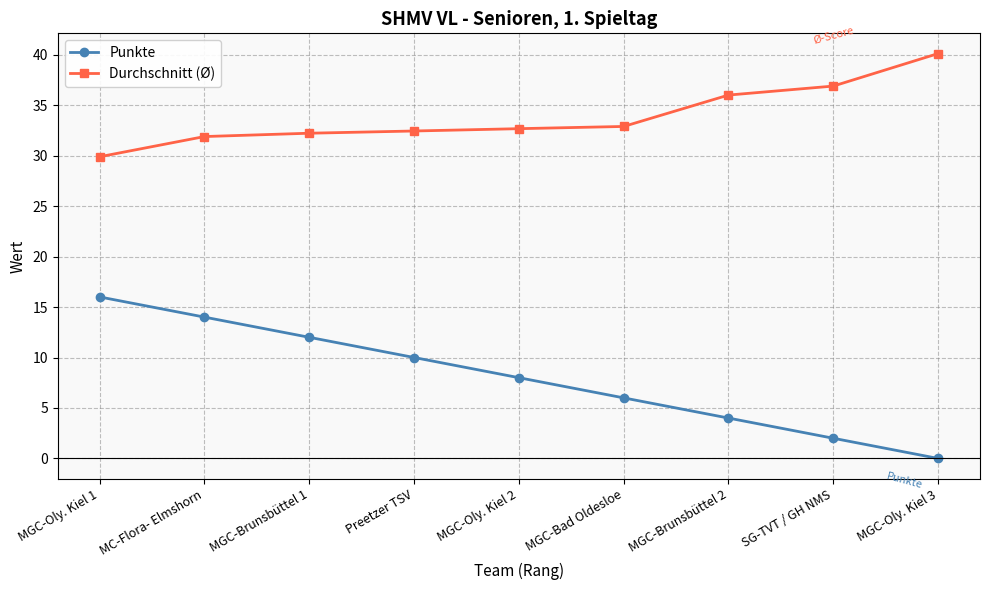

What position from the left is MC-Flora- Elmshorn?

2